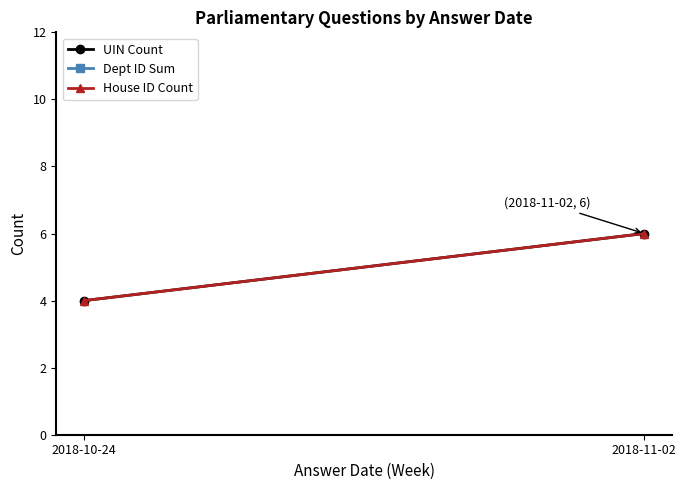

What is the maximum value shown in the chart?

91